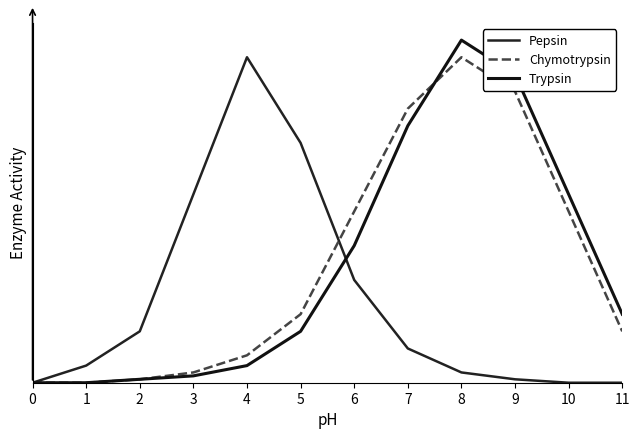

Does the chart have visible grid lines?

No